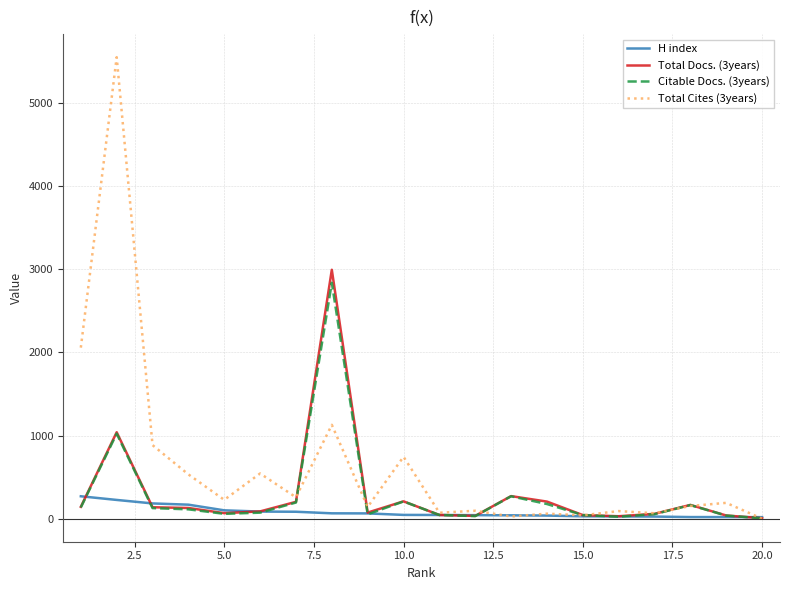

Which series has the widest spread of values?

Total Cites (3years)